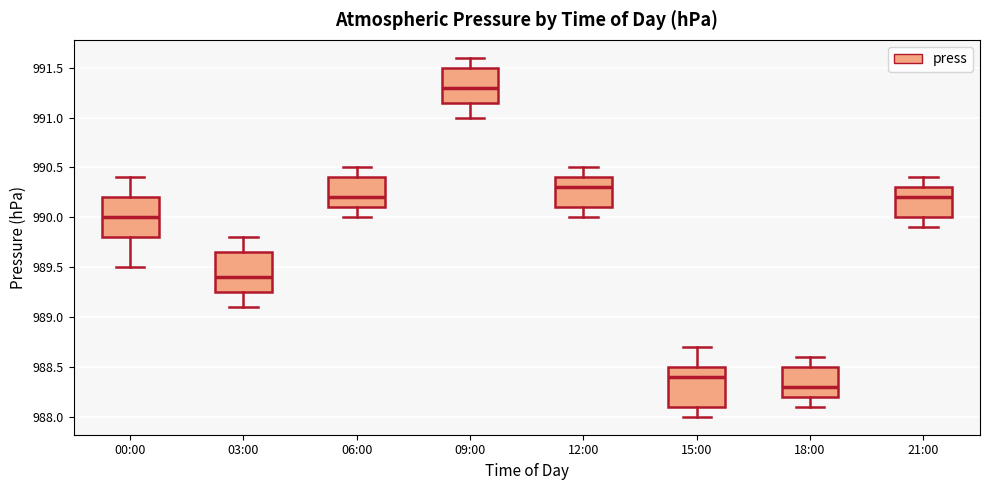

Which box has the lowest median line?

18:00